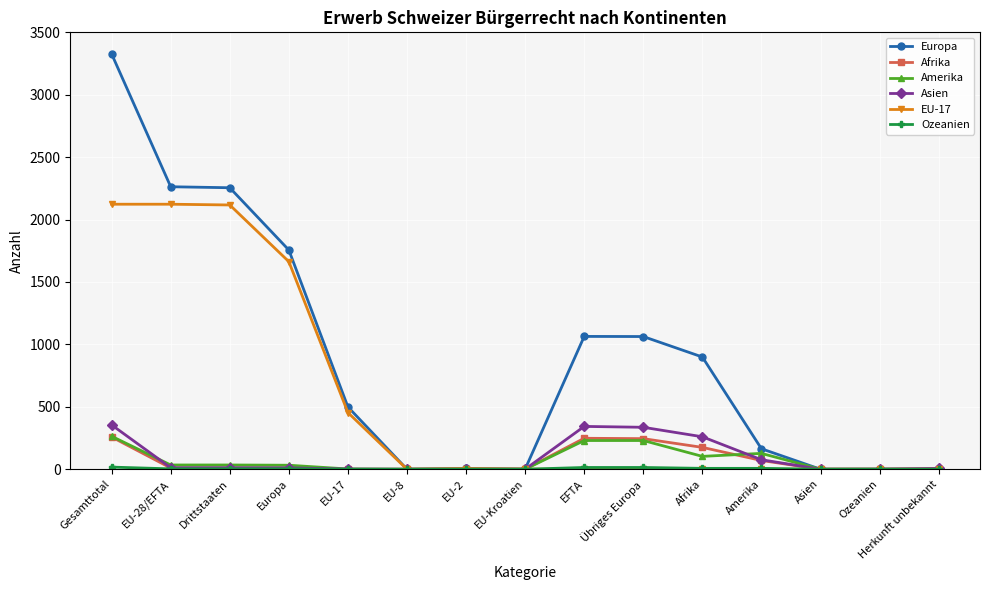

Is it true that Europa equals 1545 at Gesamttotal?

False